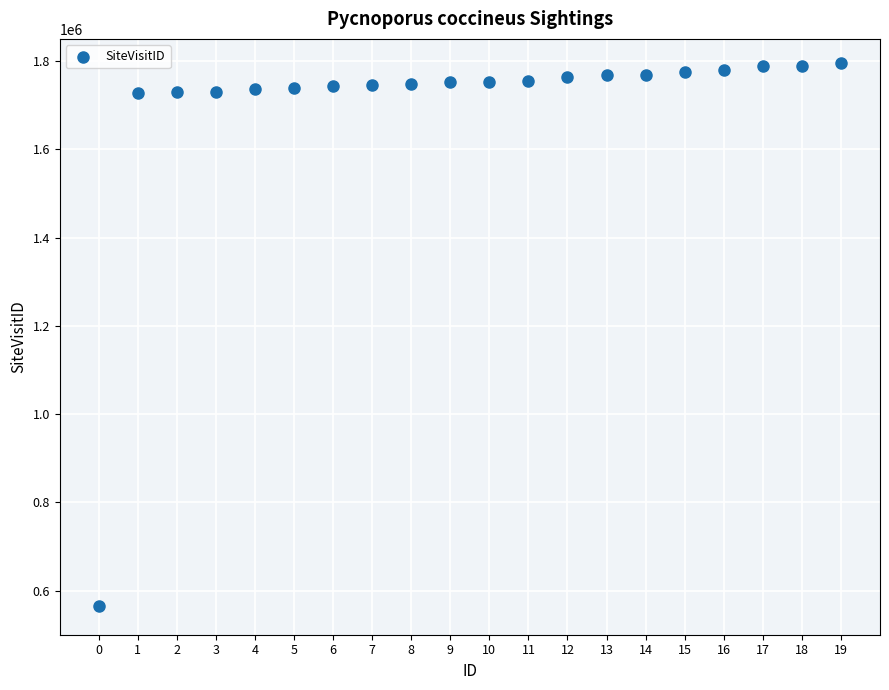

What is the range of Y values (max minus min)?

1230191